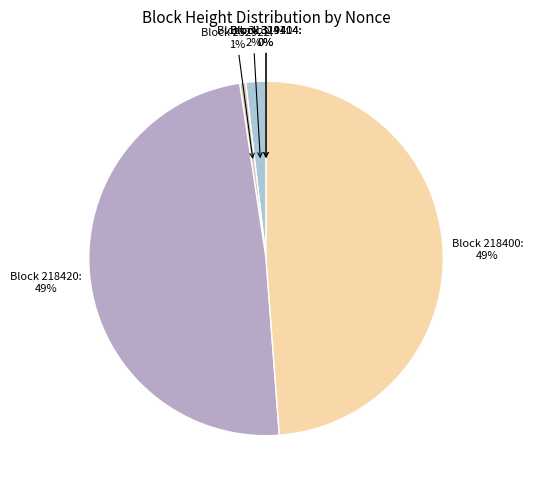

To the nearest percent, what is the difference between the largest and smallest slice percentages?

49%